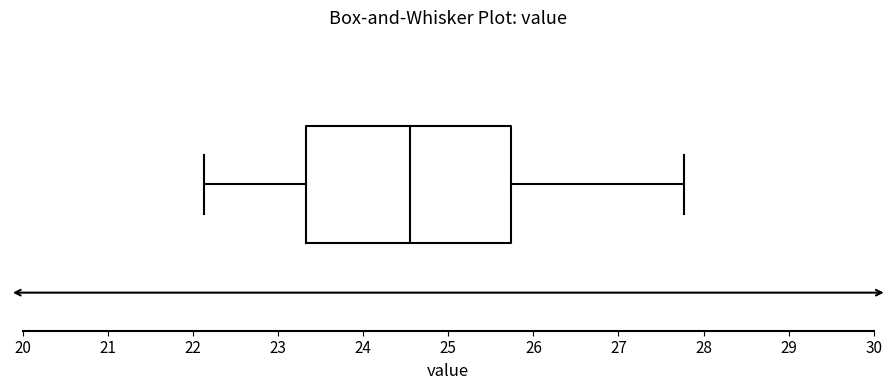

Where does the median line of the box sit on the x-axis? The values are not printed on the chart, so give them approximately, as read against the axis.

24.6